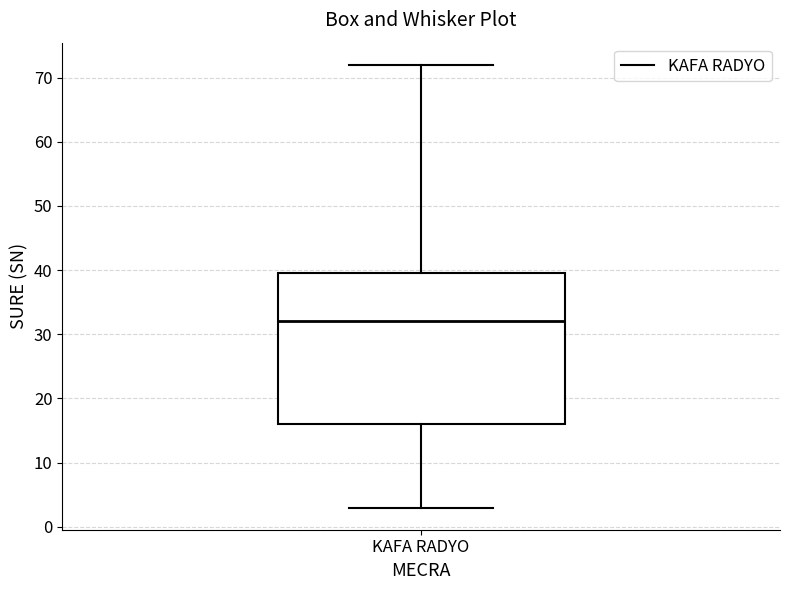

Where is the upper edge of the box for KAFA RADYO on the y-axis? The values are not printed on the chart, so give them approximately, as read against the axis.

40